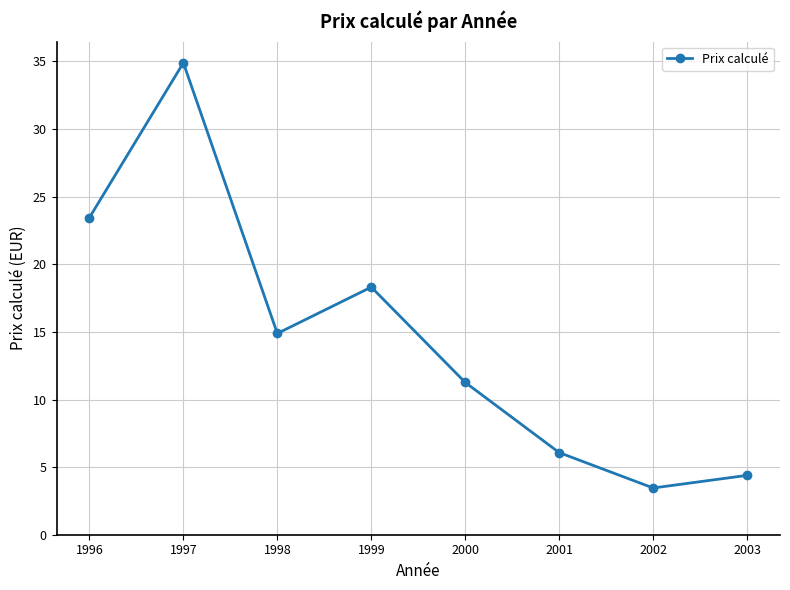

List the labels in order of value, smallest first.

2002, 2003, 2001, 2000, 1998, 1999, 1996, 1997